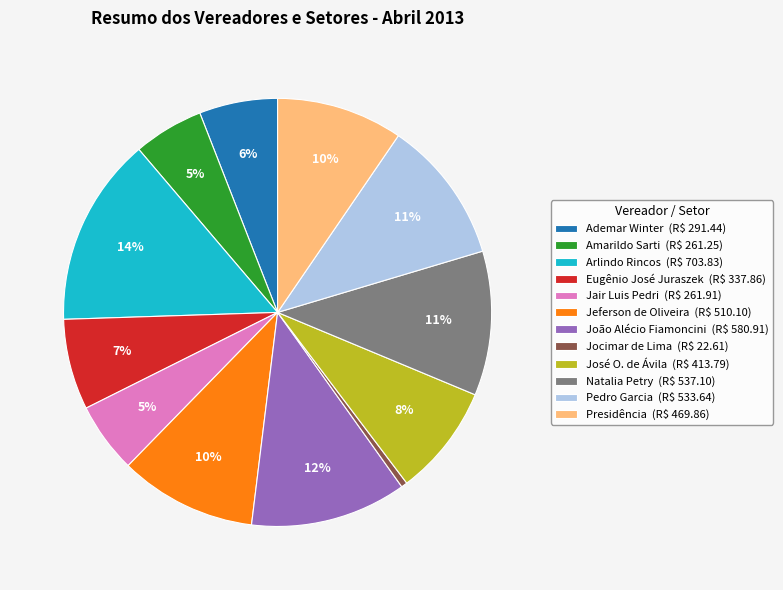

The Pedro Garcia (R$ 533.64) slice represents 1% of the pie. True or false?

False